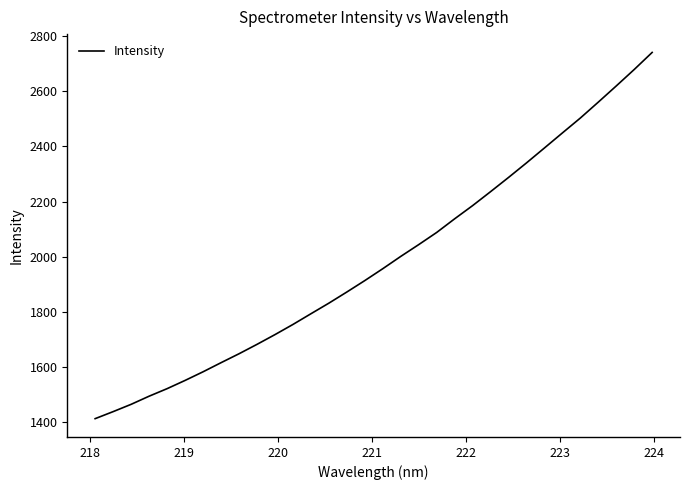

What is the maximum value shown in the chart?

2741.6